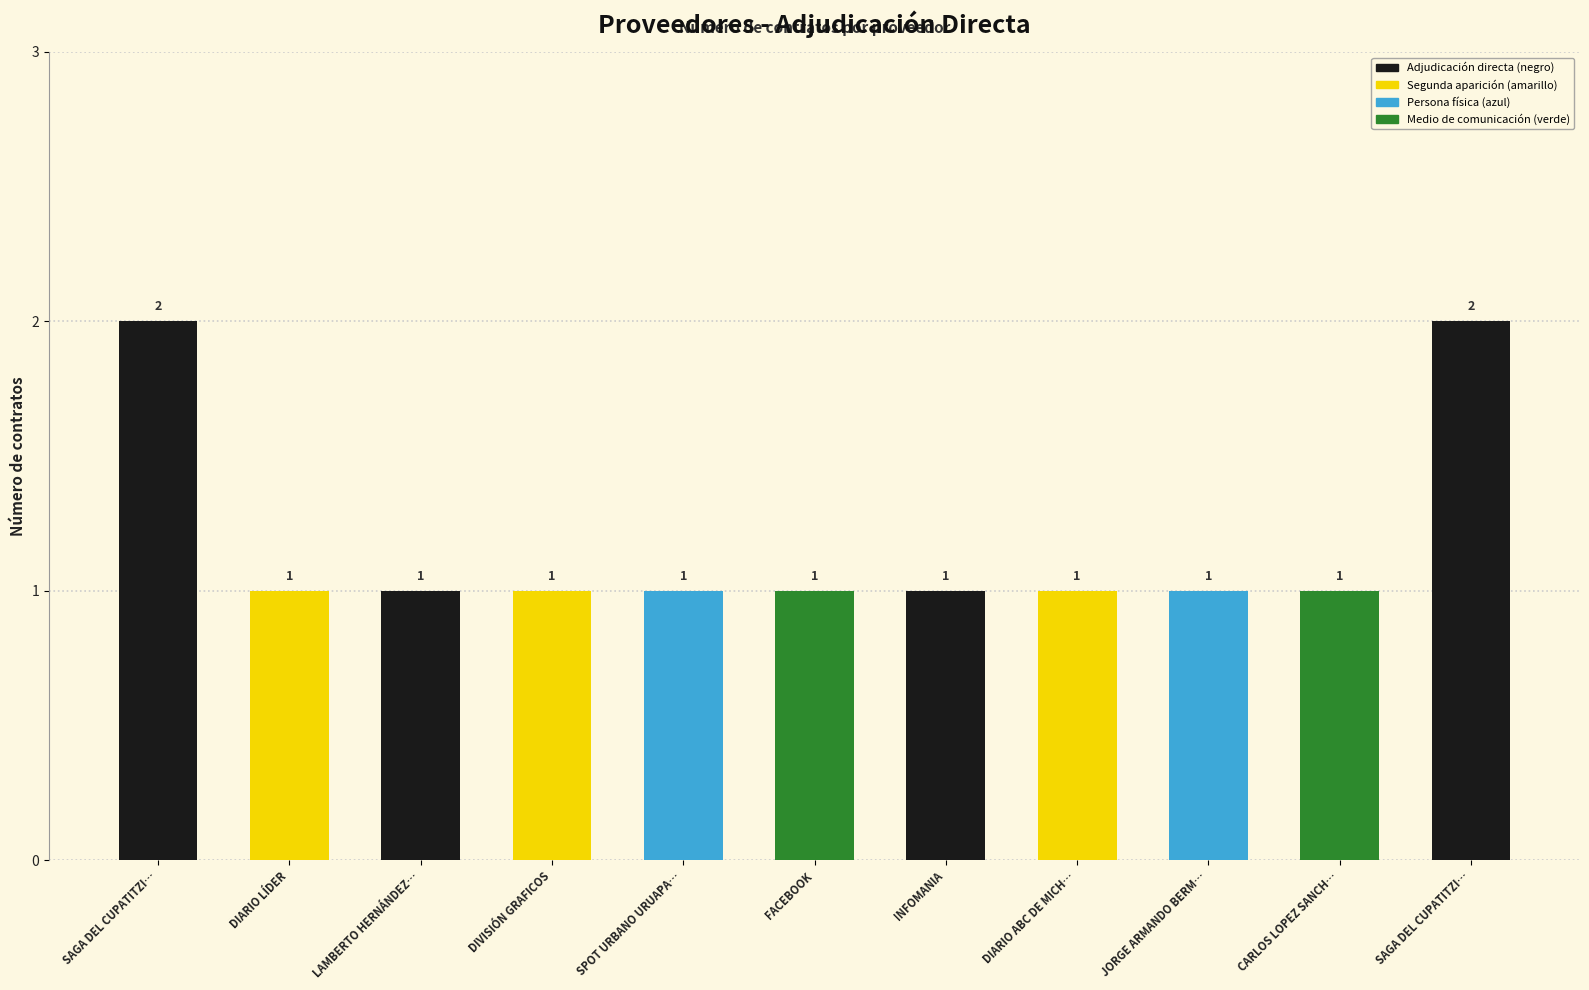

List the labels in order of value, largest first.

SAGA DEL CUPATITZI…, SAGA DEL CUPATITZI…, DIARIO LÍDER, LAMBERTO HERNÁNDEZ…, DIVISIÓN GRAFICOS, SPOT URBANO URUAPA…, FACEBOOK, INFOMANIA, DIARIO ABC DE MICH…, JORGE ARMANDO BERM…, CARLOS LOPEZ SANCH…